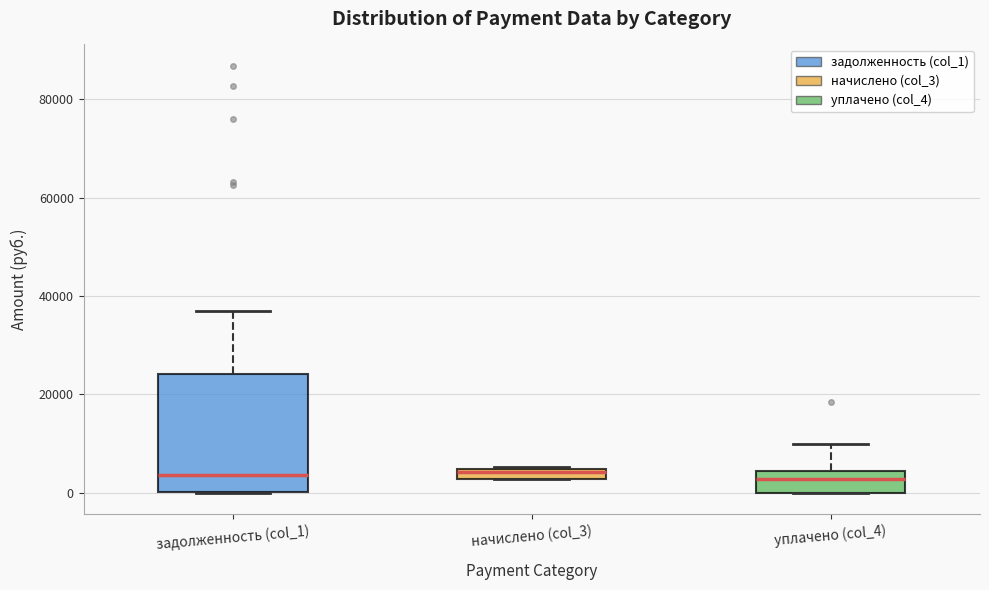

Comparing the boxes themselves (not the whiskers), which one is the tallest?

задолженность (col_1)